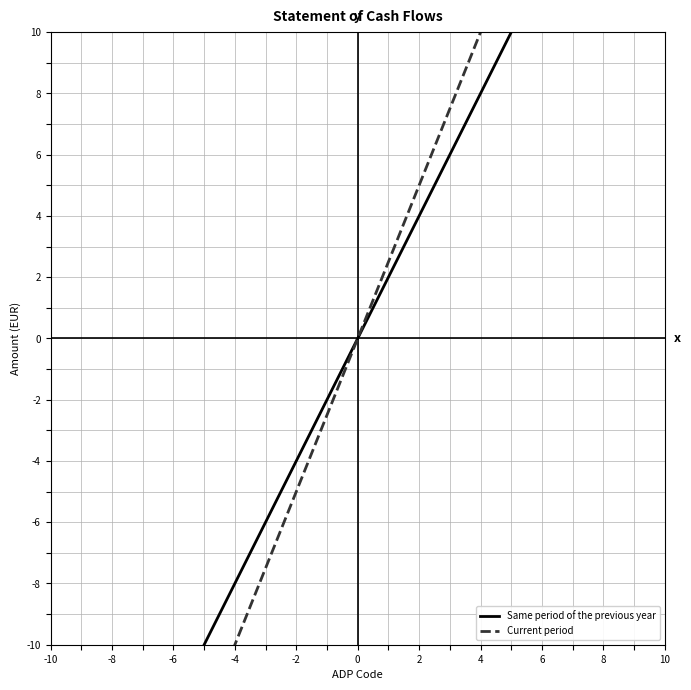

What are all the series names shown in the legend?

Same period of the previous year, Current period